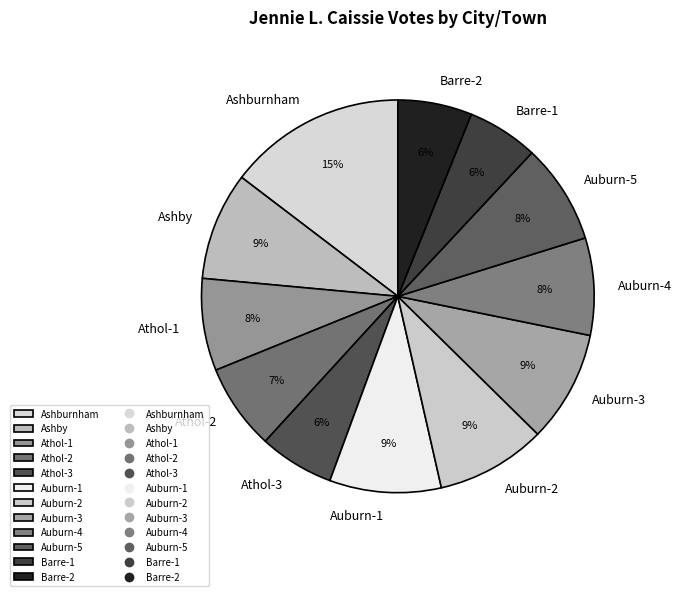

To the nearest percent, what is the average slice percentage?

8%